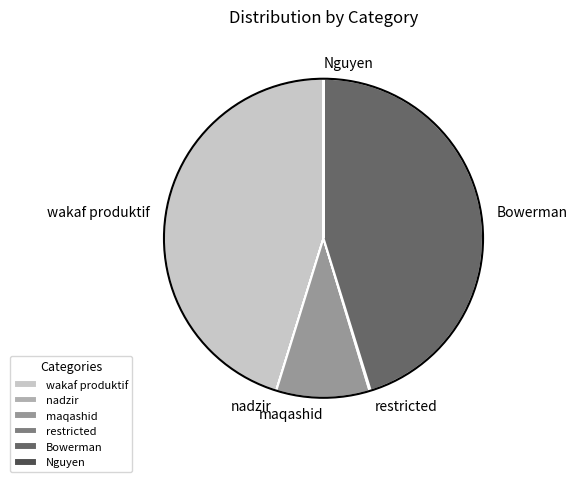

The wakaf produktif slice represents 33% of the pie. True or false?

False